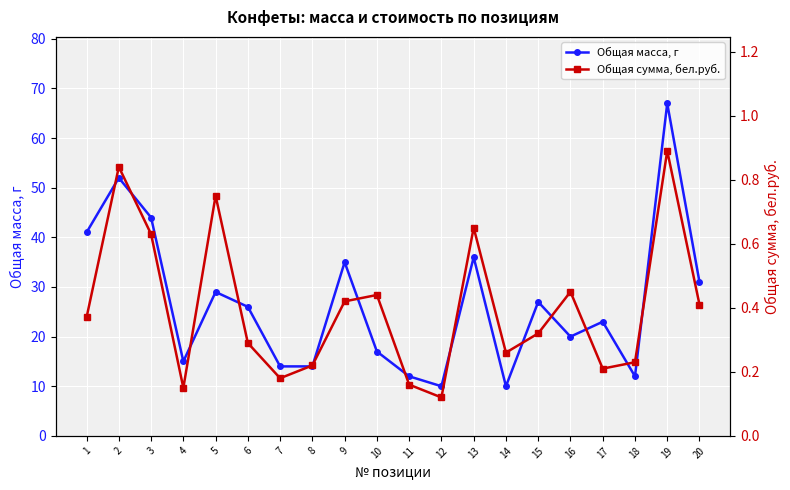

What are all the series names shown in the legend?

Общая масса, г, Общая сумма, бел.руб.